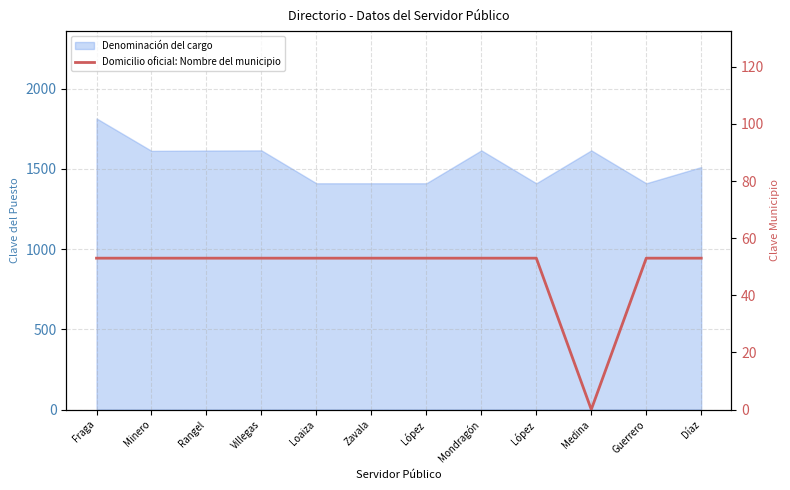

Which label corresponds to the smallest value in the chart?

Medina